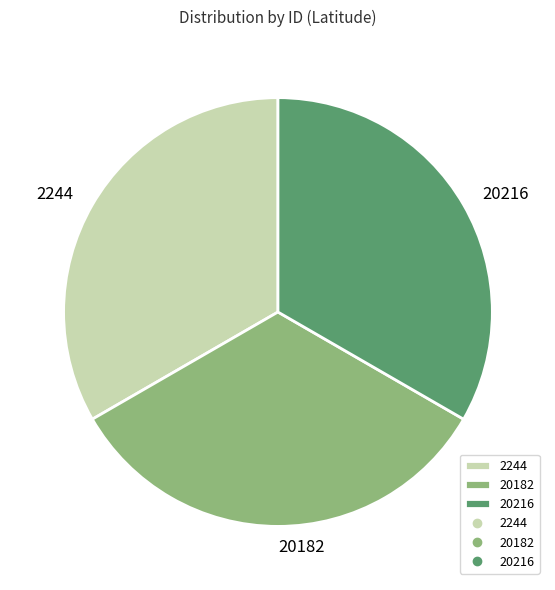

True or false: 20216 accounts for 33% of the total.

True